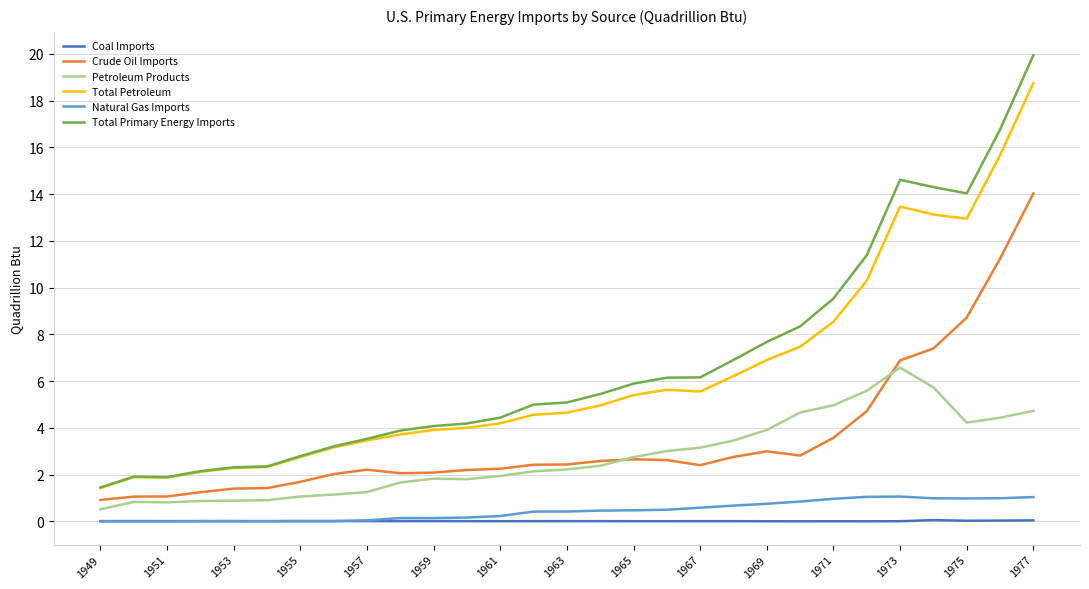

Does the chart have visible grid lines?

Yes